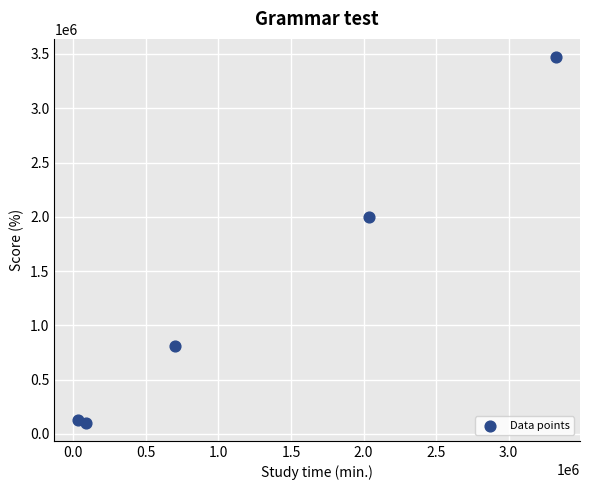

What Y value in the scatter plot is closest to 1787596?

1997124.2